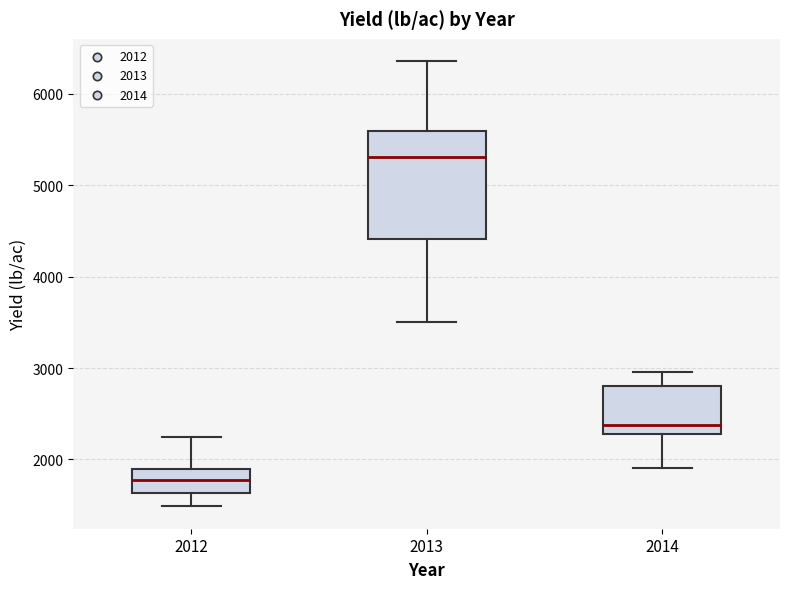

Where does the upper whisker of the box at x = 2014 end on the y-axis? The values are not printed on the chart, so give them approximately, as read against the axis.

3000